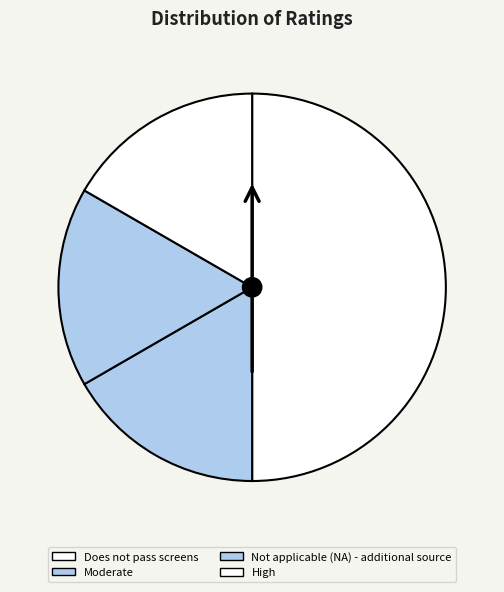

To the nearest percent, what is the difference between the largest and smallest slice percentages?

33%